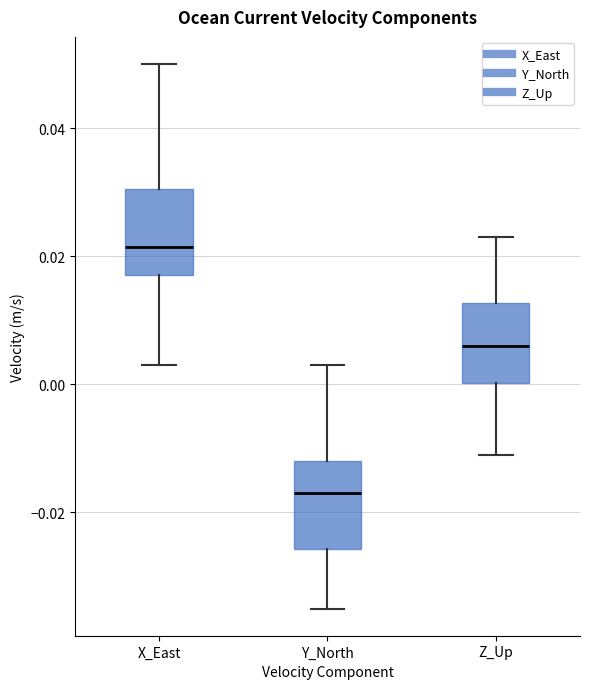

Where does the lower whisker of the box for Y_North end on the y-axis? The values are not printed on the chart, so give them approximately, as read against the axis.

-0.034